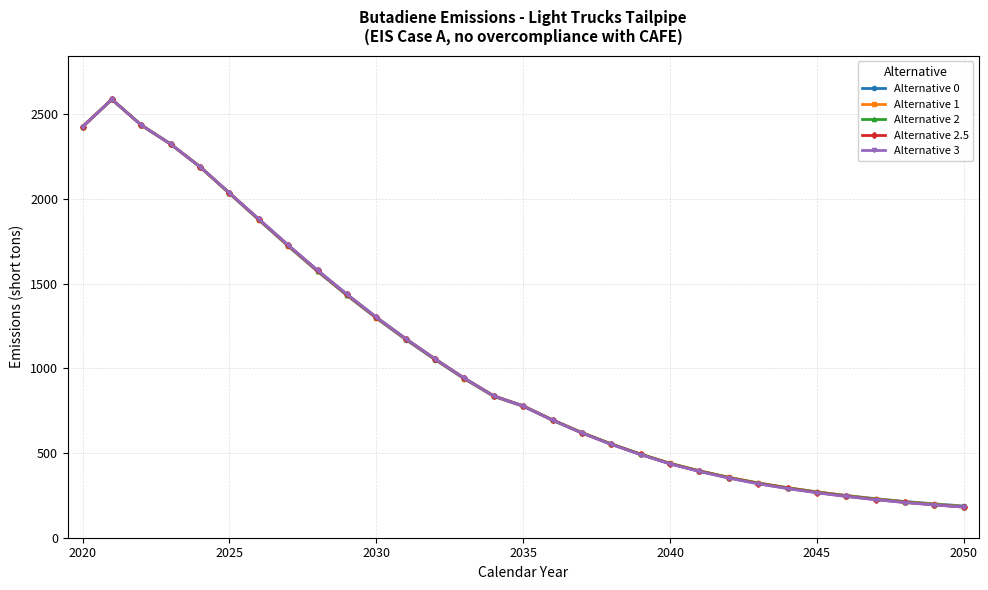

What is the maximum value for Alternative 1?

2586.4